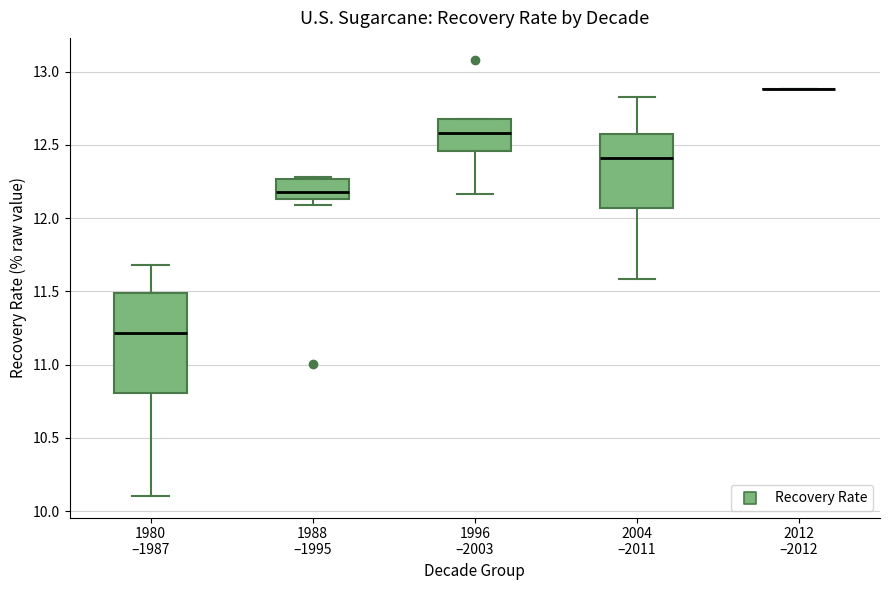

Where is the upper edge of the box for 1996 –2003 on the y-axis? The values are not printed on the chart, so give them approximately, as read against the axis.

12.70